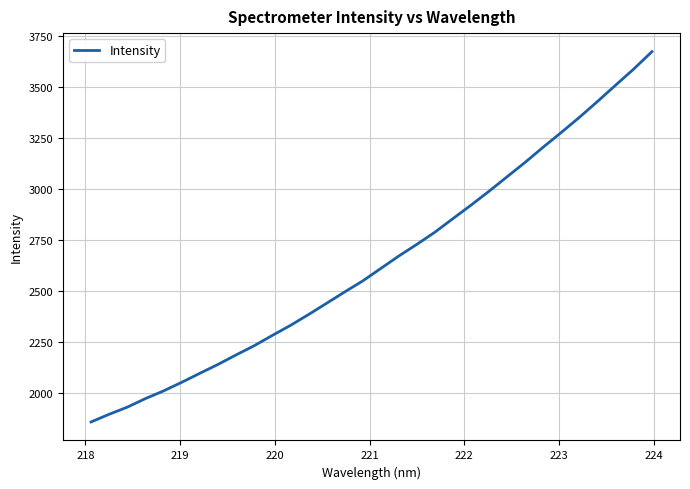

What is the maximum value shown in the chart?

3673.2